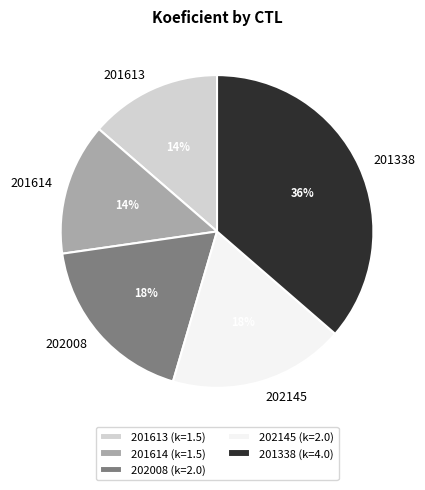

Do 202008 and 201338 together represent more than half of the pie?

Yes